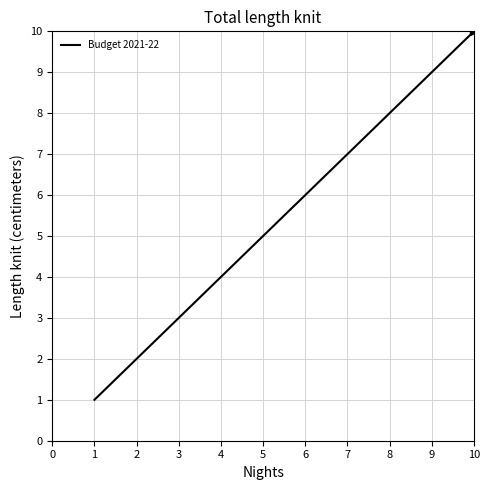

Reading left to right, list all the values displayed in this chart.

1	2	3	4	5	6	7	8	9	10